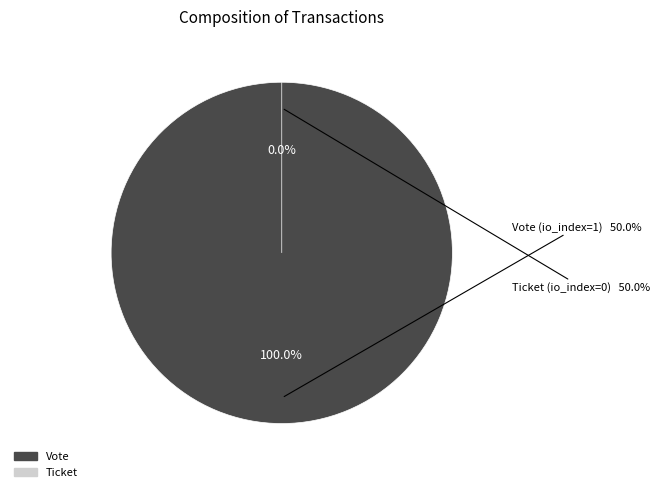

To the nearest percent, what is the combined percentage of Ticket (io_index=0) and Vote (io_index=1)?

100%